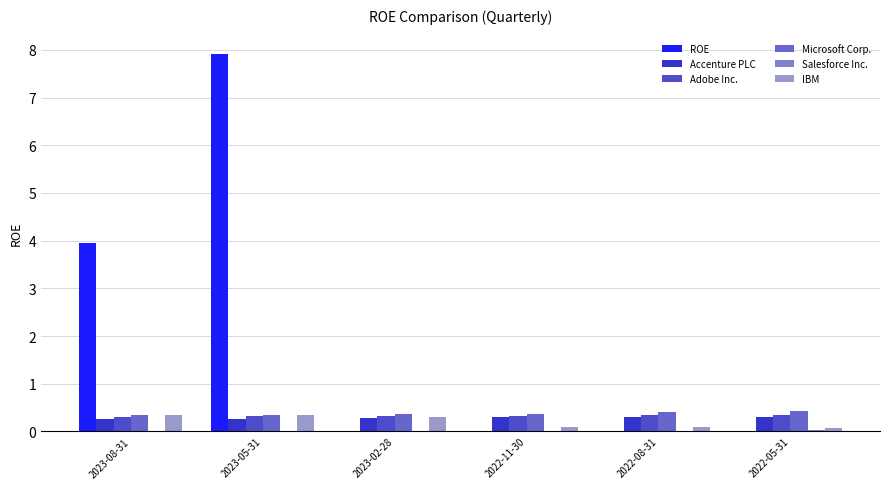

Count the number of data series in this chart.

6